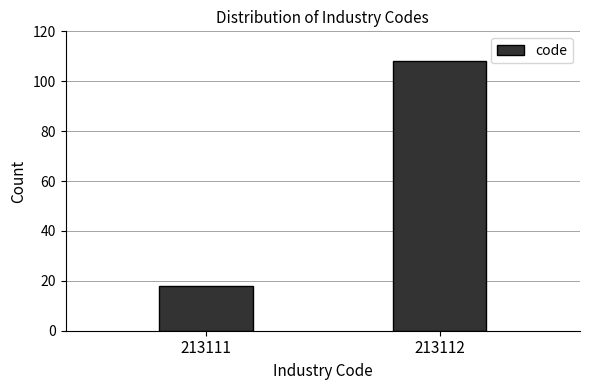

Reading left to right, extract all data points from this chart.

18	108